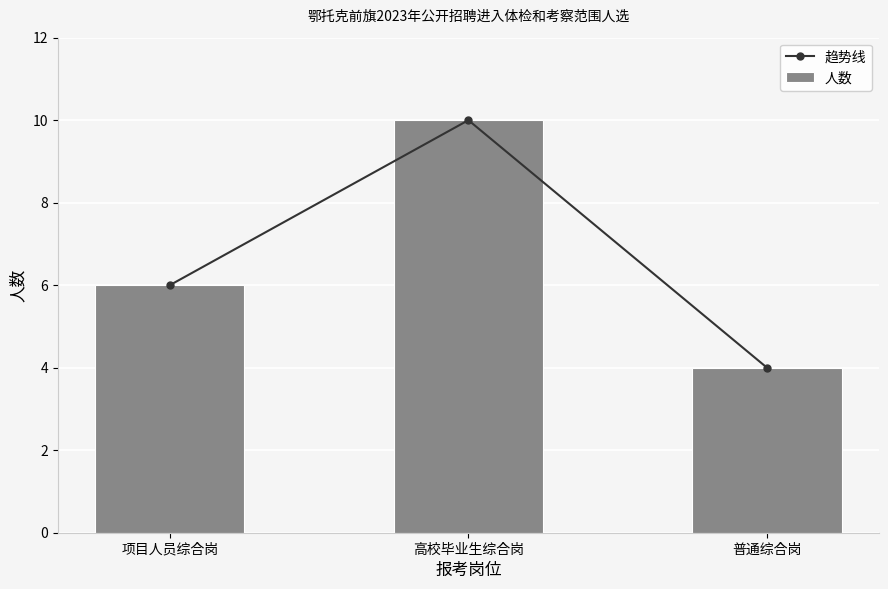

Which series changed the most between 项目人员综合岗 and 高校毕业生综合岗?

趋势线